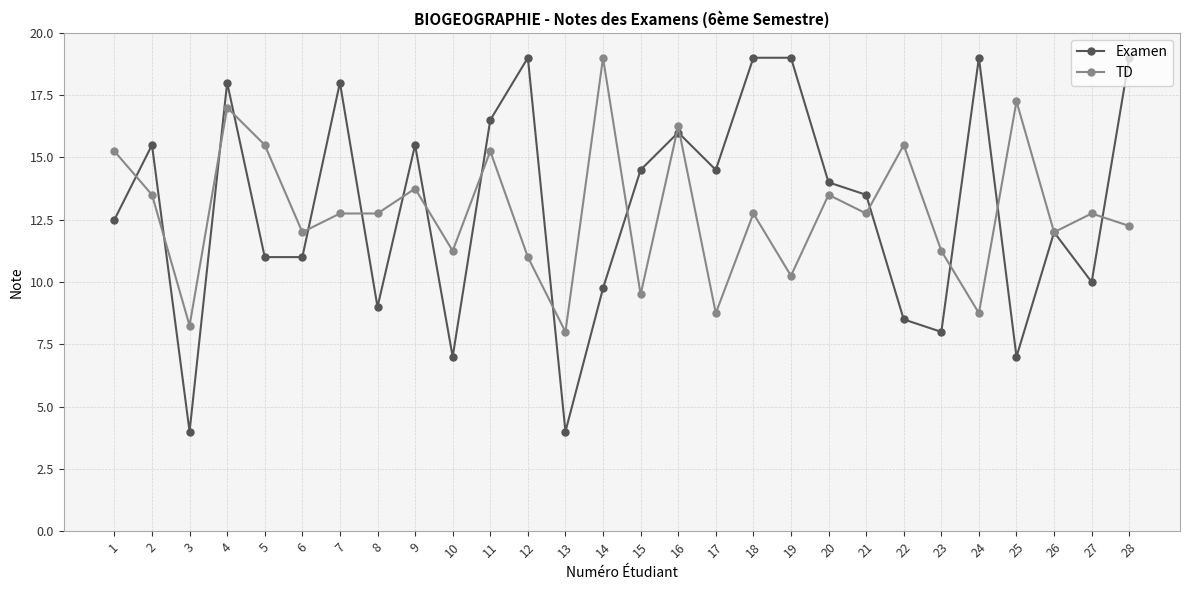

Where is the first local minimum for Examen?

3